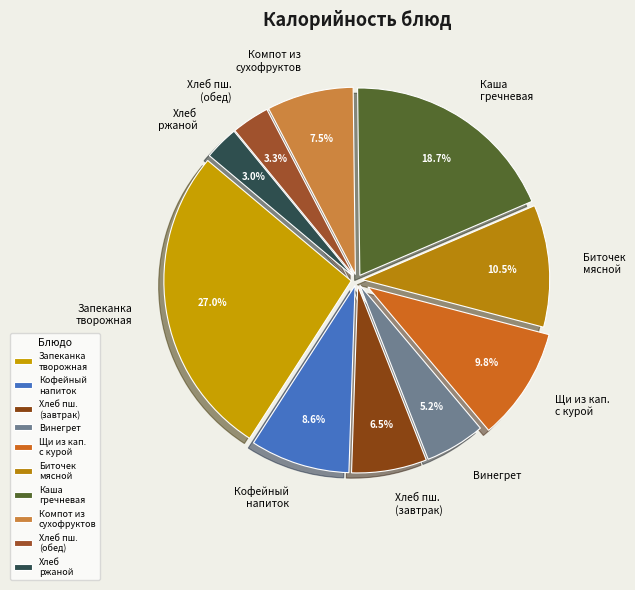

Does Хлеб ржаной account for over 50% of the chart?

No